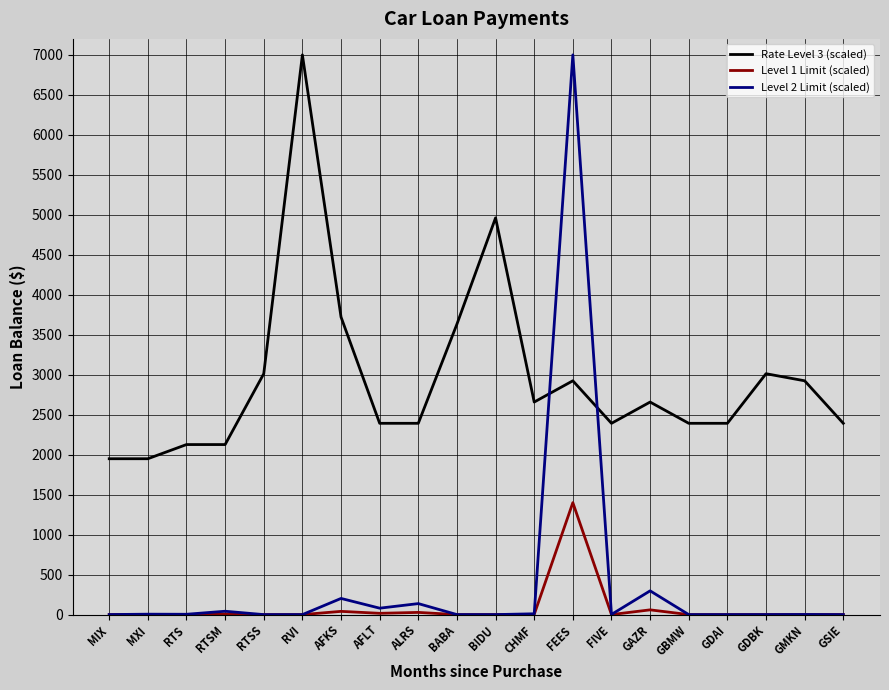

What is the difference between the highest and lowest values at CHMF?

2656.2